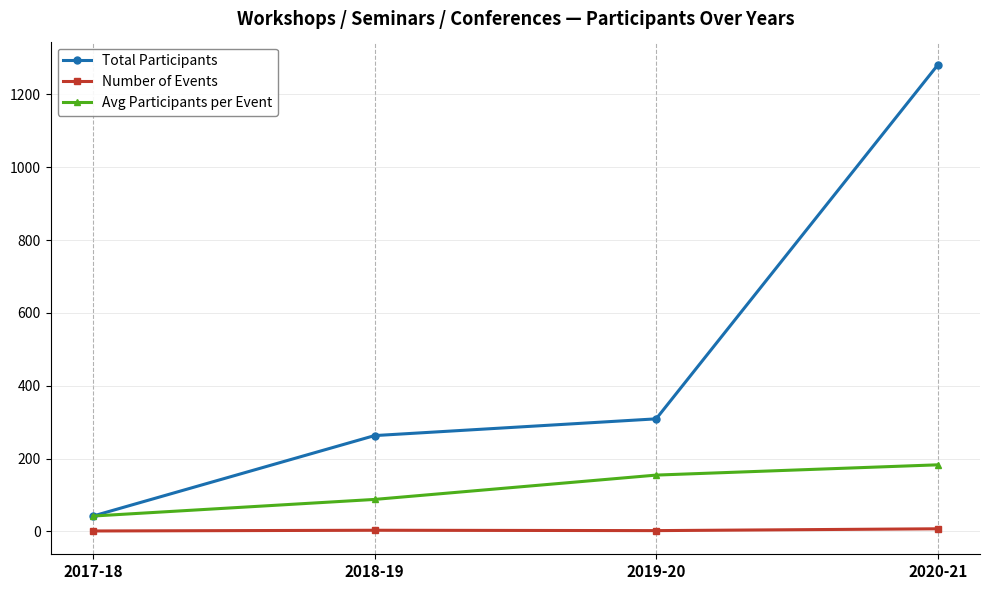

At which label does Avg Participants per Event reach its peak?

2020-21